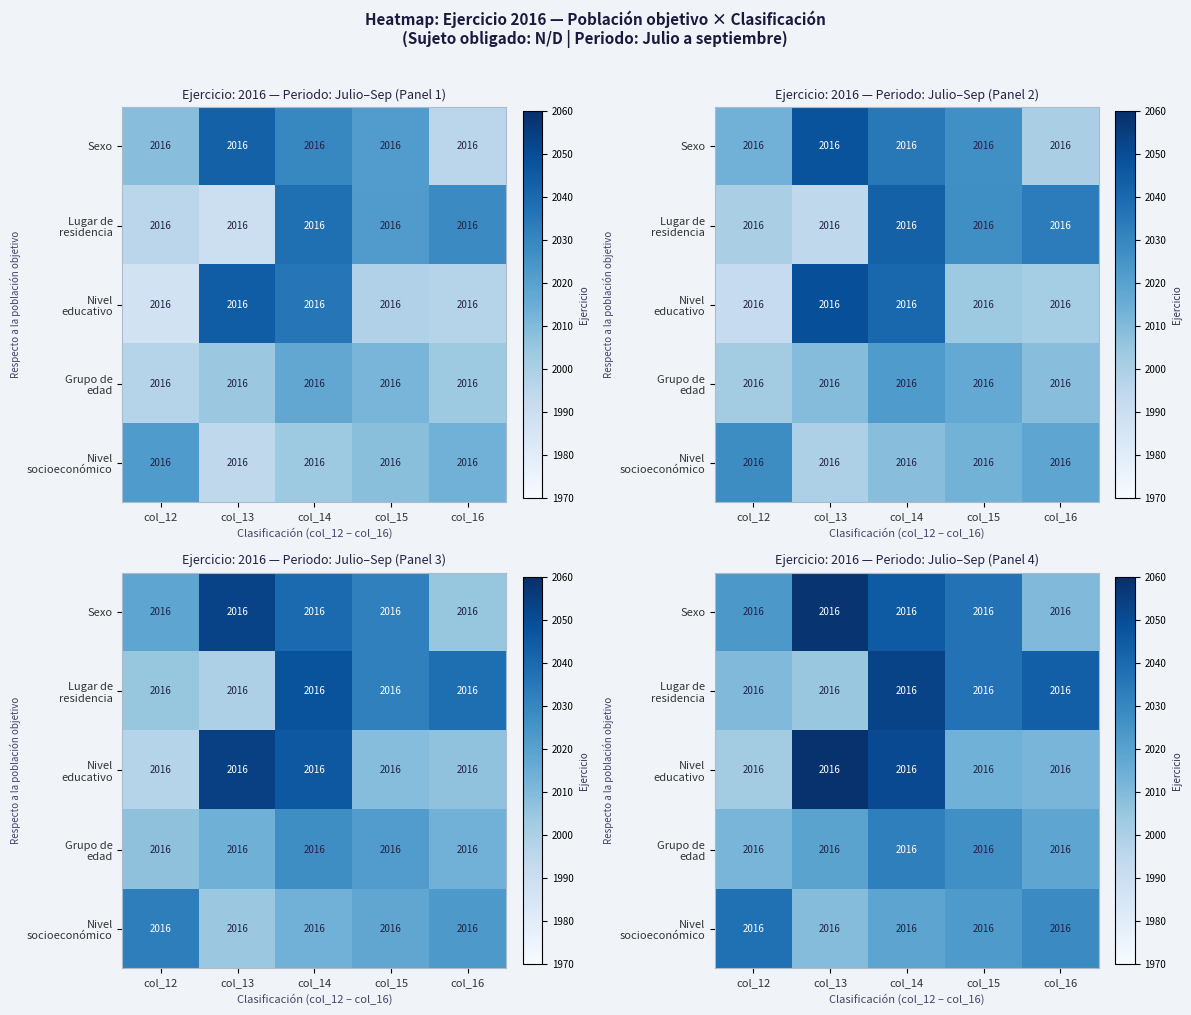

Which series has the largest range (max minus min)?

Nivel educativo